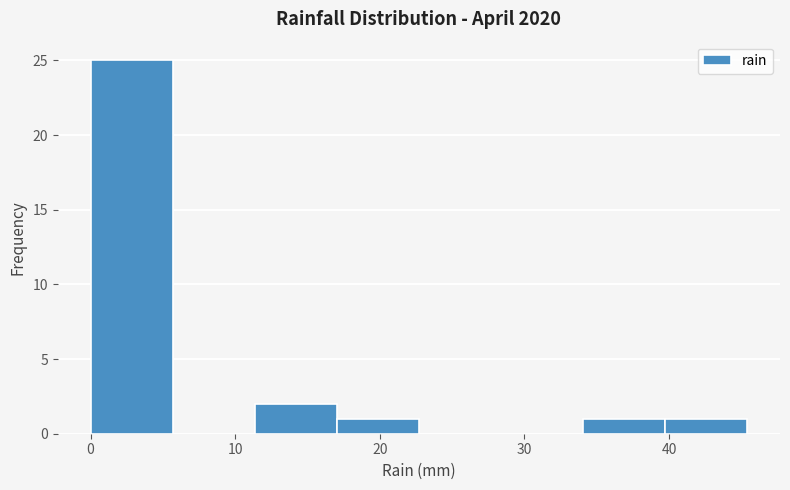

Reading left to right, transcribe this chart: for each bar, give the range it covers on the x-axis and its height. Neither the bar edges nor the heights are printed on the chart, so give them approximately, as read against the axes.

0 to 6: 25
6 to 11: 0
11 to 17: 2
17 to 23: 1
23 to 28: 0
28 to 34: 0
34 to 40: 1
40 to 45: 1